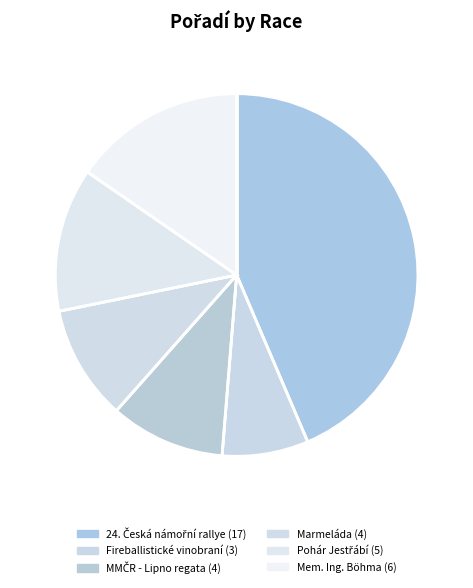

Between Fireballistické vinobraní and Pohár Jestřábí, which is larger?

Pohár Jestřábí